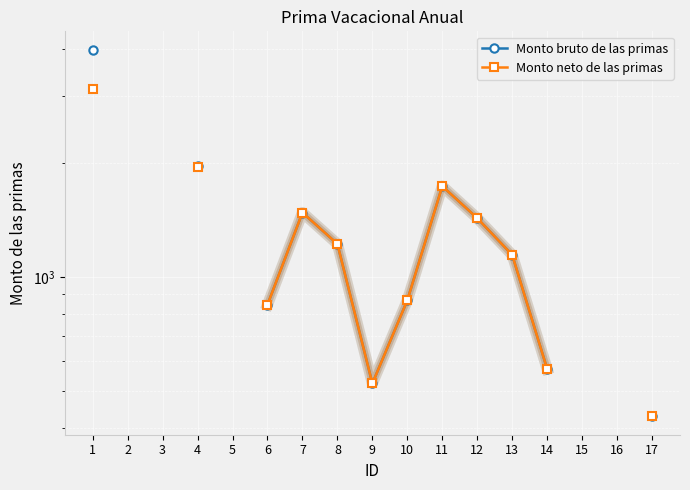

Is it true that Monto bruto de las primas equals 1144.3 at 13?

True